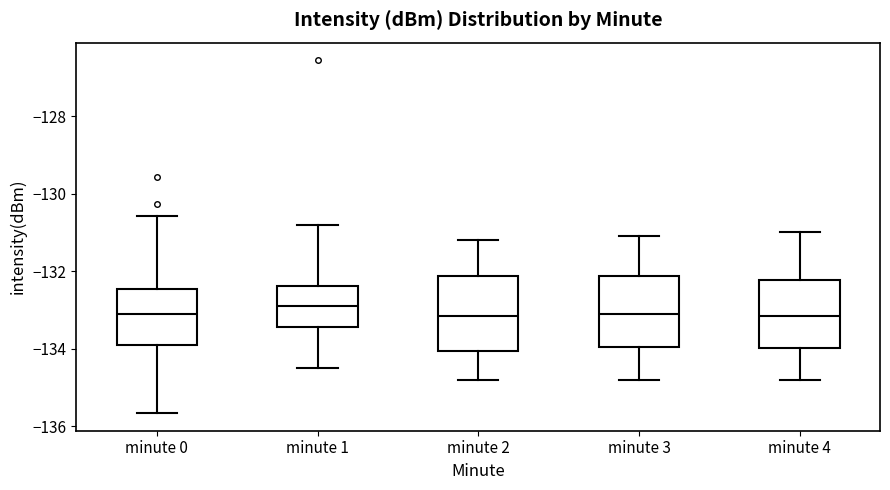

Where is the lower edge of the box for minute 3 on the y-axis? The values are not printed on the chart, so give them approximately, as read against the axis.

-134.0